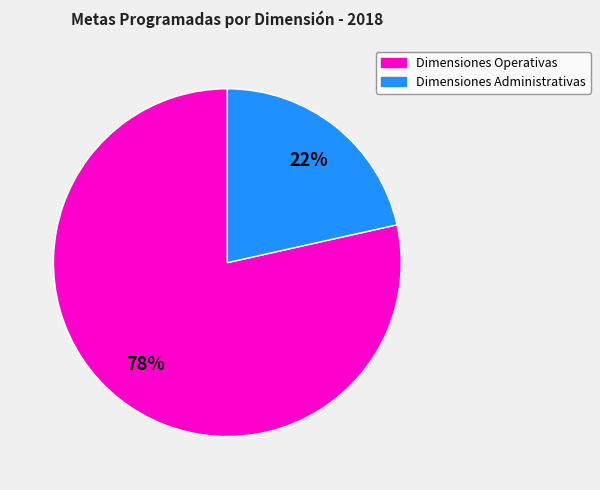

To the nearest percent, what percentage of the pie is Dimensiones Administrativas?

22%